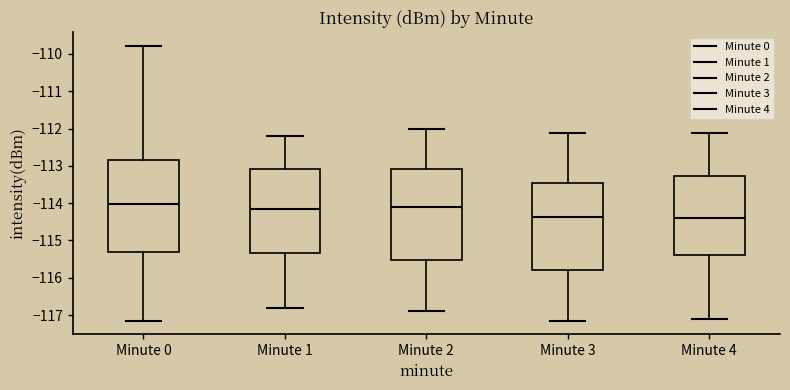

Where does the lower whisker of the box for Minute 3 end on the y-axis? The values are not printed on the chart, so give them approximately, as read against the axis.

-117.1